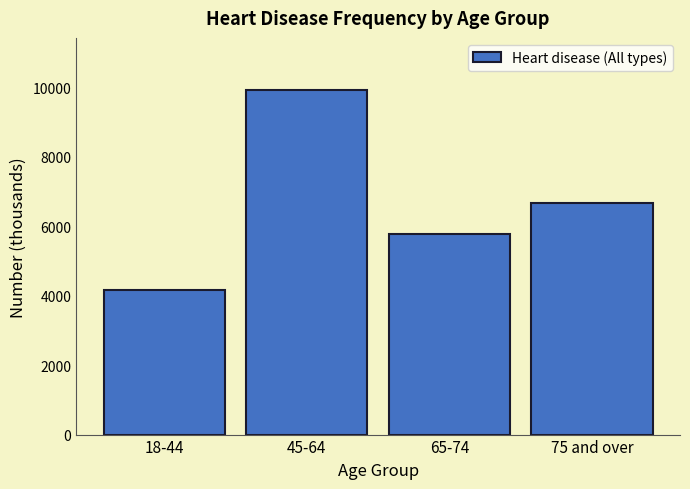

Reading left to right, transcribe all the data shown in this chart.

18-44=4168	45-64=9939	65-74=5792	75 and over=6661